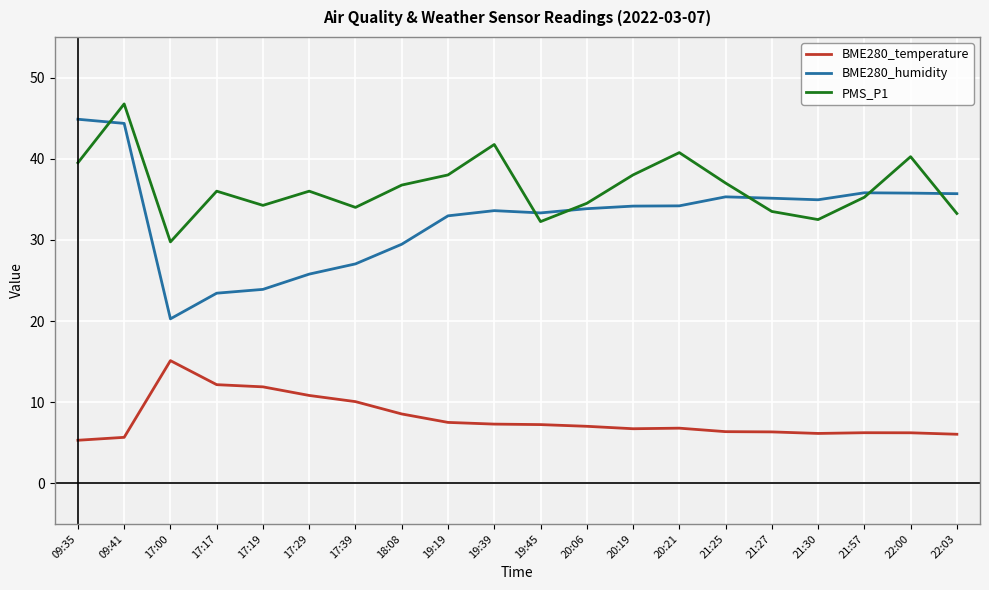

Between 21:25 and 22:03, which series saw the biggest shift?

PMS_P1